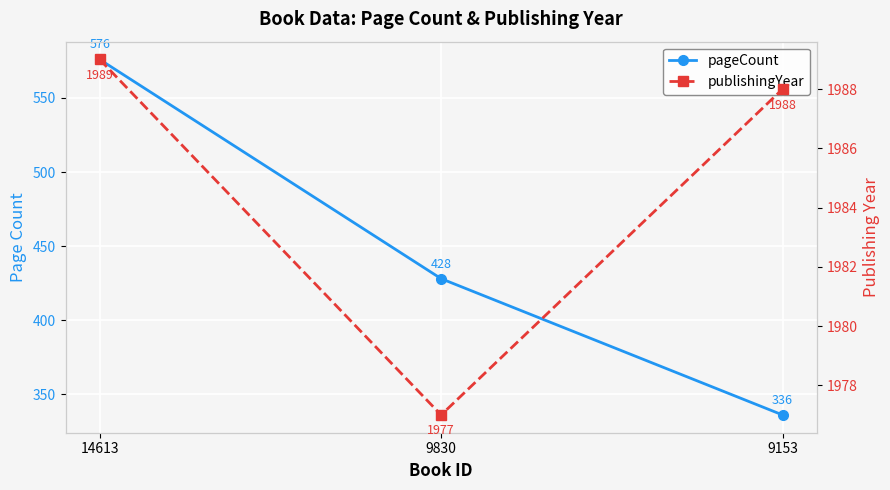

What is the sum of all pageCount values?

1340